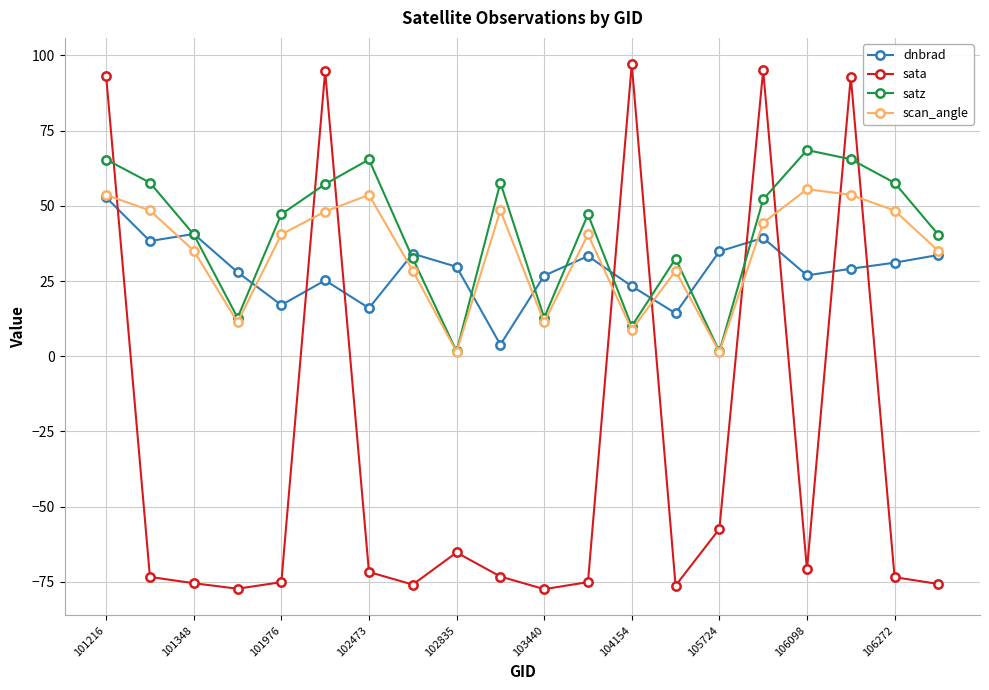

Does the chart display data point markers on the line(s)?

Yes